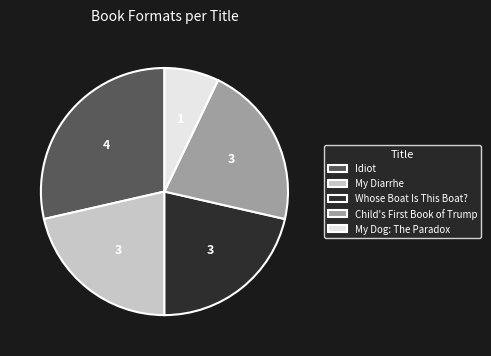

What is the largest slice in the pie chart?

Idiot